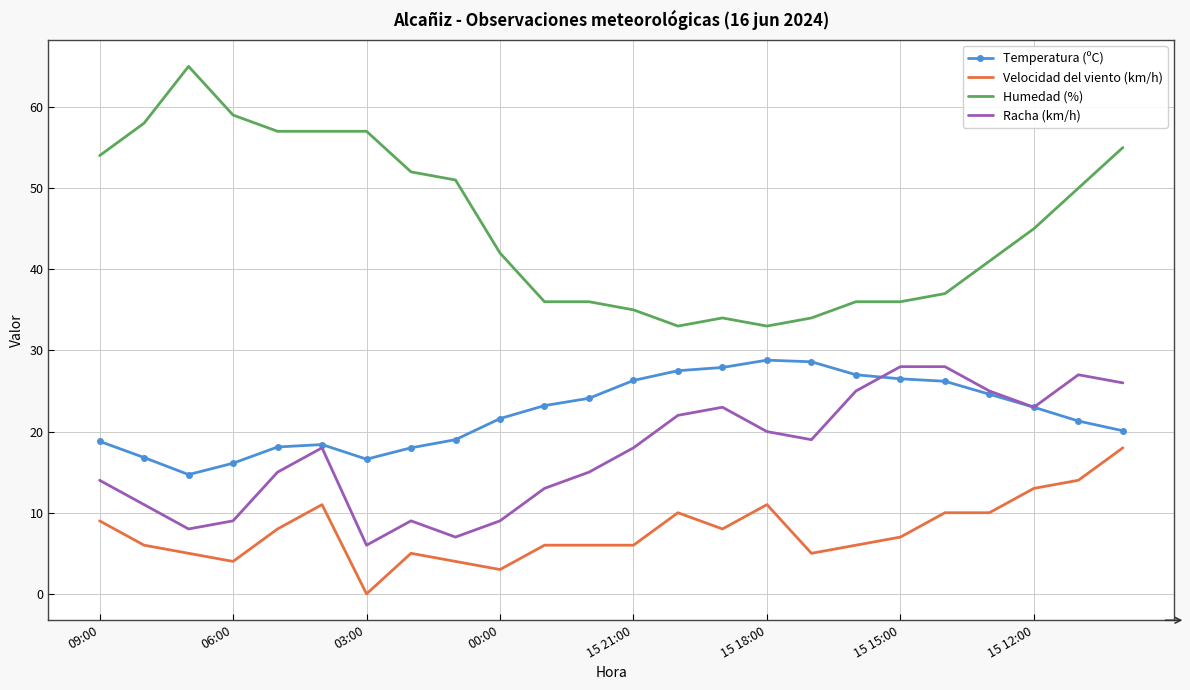

What is the difference between the maximum and minimum values in the Humedad (%) series?

32.0